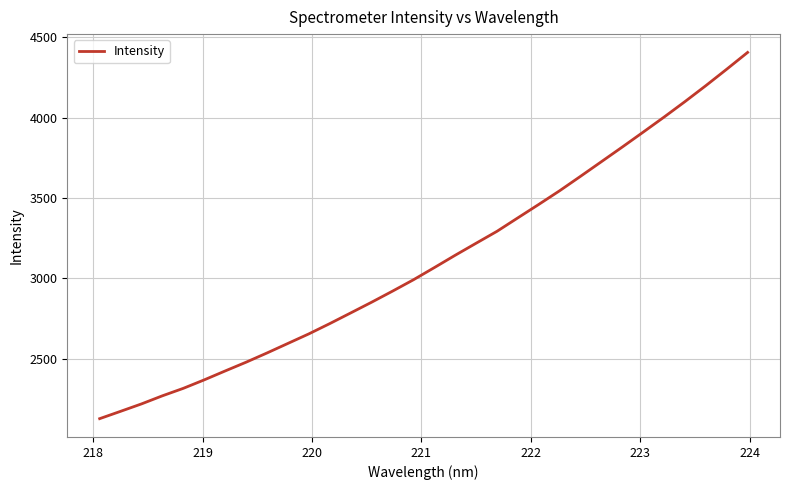

How many values are below 3066?

16